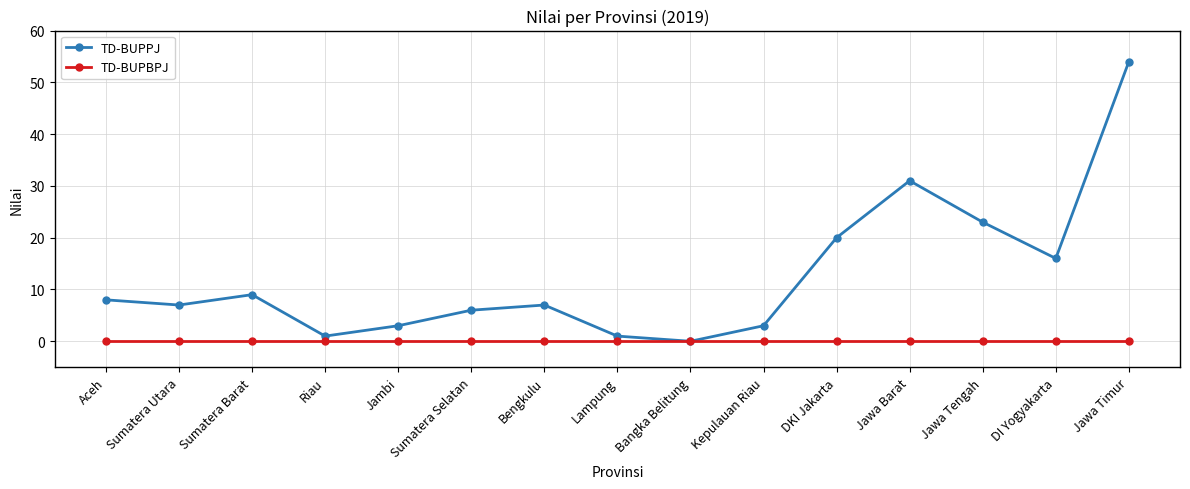

How many categories are shown in the chart?

15